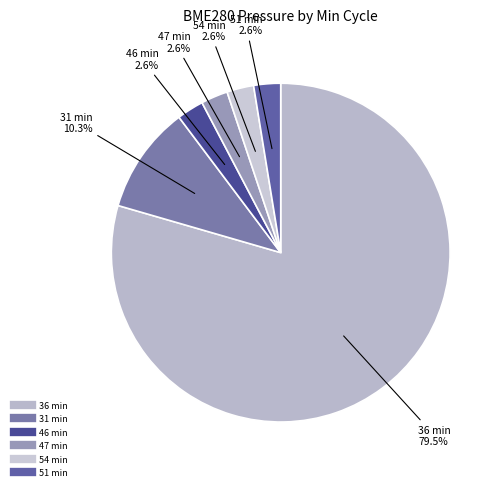

To the nearest percent, what is the average slice percentage?

17%